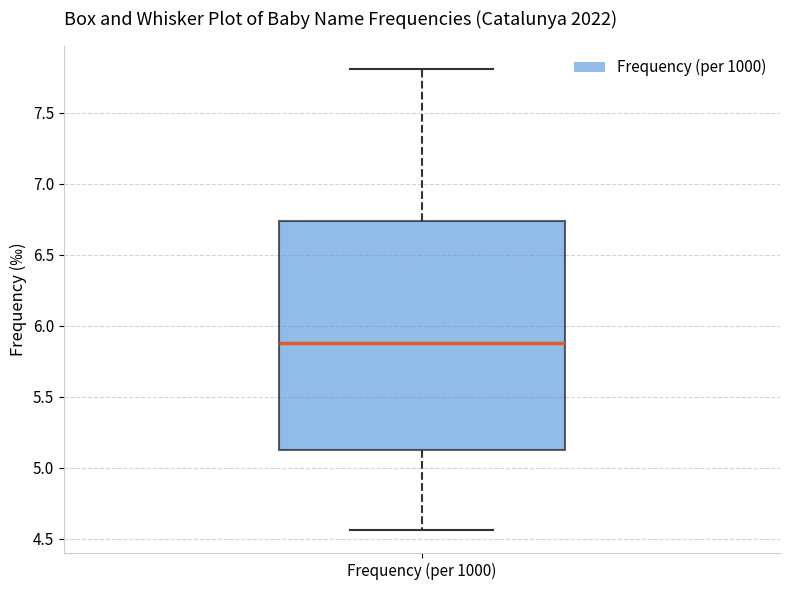

Where does the median line of the box for Frequency (per 1000) sit on the y-axis? The values are not printed on the chart, so give them approximately, as read against the axis.

5.90